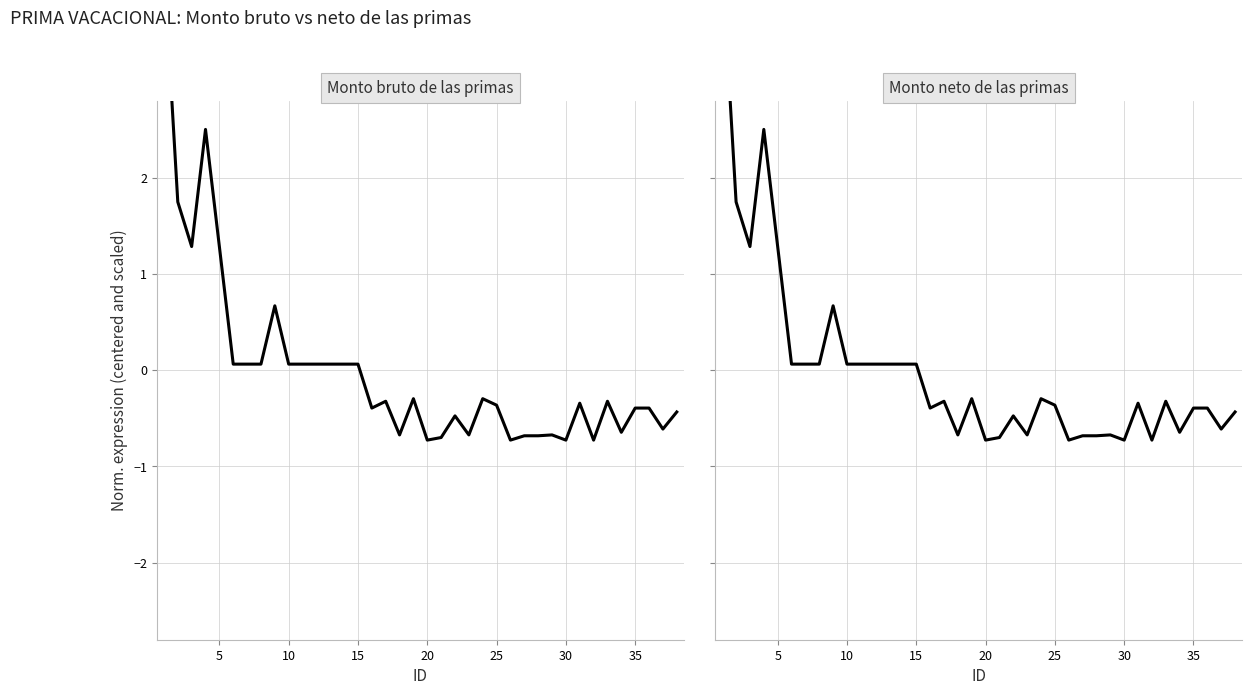

True or false: Monto neto de las primas and Monto bruto de las primas intersect in this chart.

False